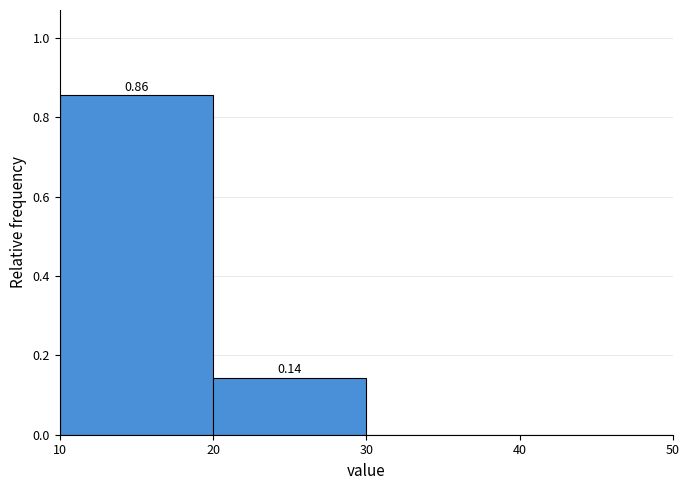

Over which range of the x-axis is the bar tallest?

10 to 20